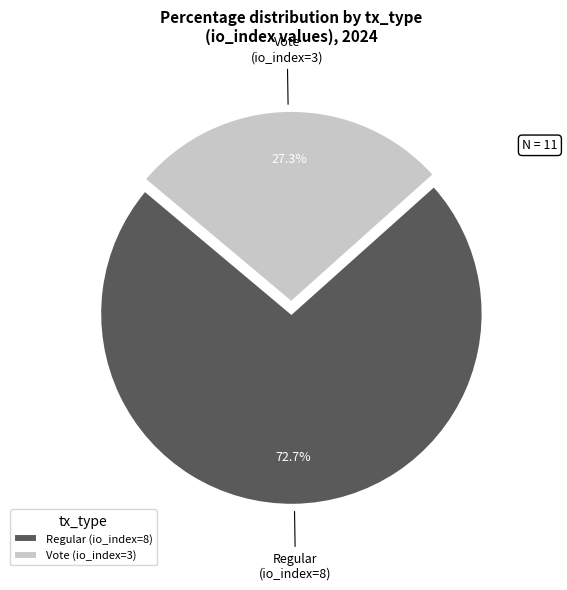

To the nearest percent, what portion does Vote (io_index=3) represent?

27%